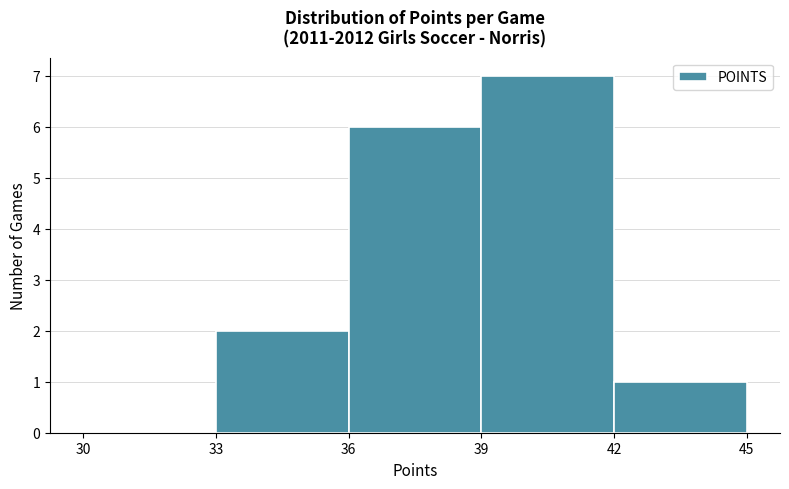

Reading left to right, list every bar in this chart as the range it spans on the x-axis followed by its height. The values are not printed on the chart, so give them approximately, as read against the axis.

30 to 33: 0
33 to 36: 2
36 to 39: 6
39 to 42: 7
42 to 45: 1